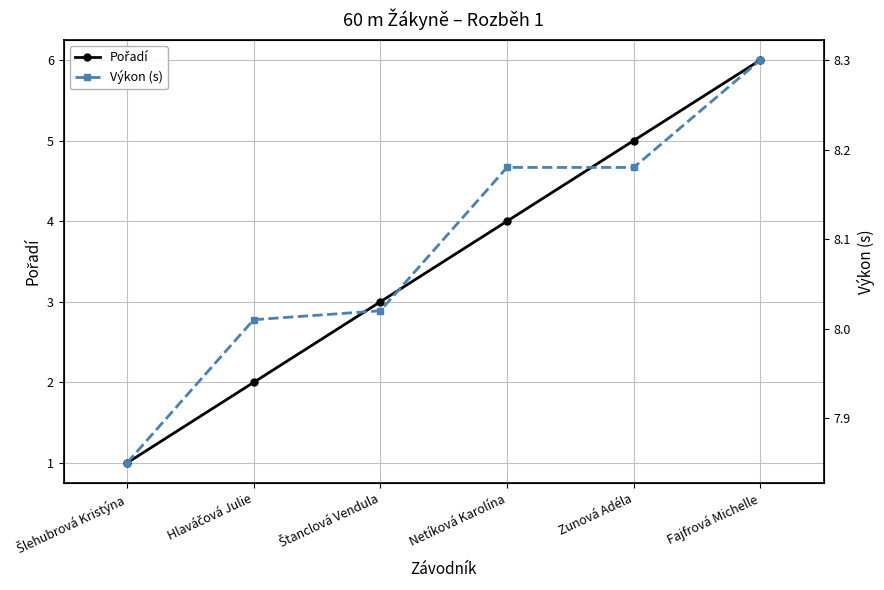

Reading left to right, what are all the values shown in this chart?

Pořadí: 1.0	2.0	3.0	4.0	5.0	6.0
Výkon (s): 7.8	8.0	8.0	8.2	8.2	8.3